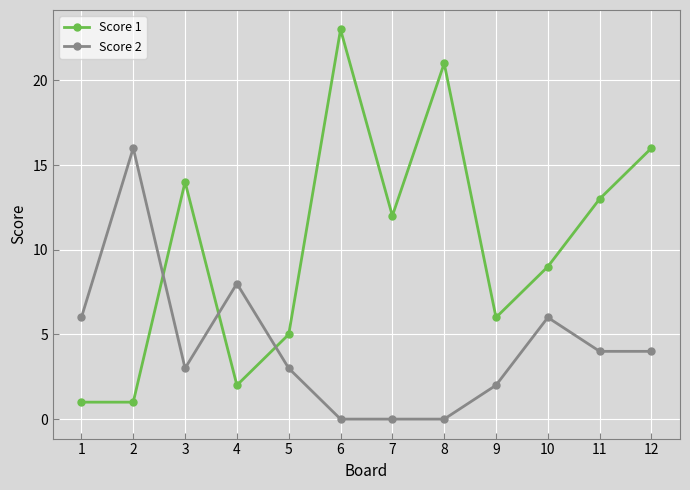

Which category has the highest value across all series?

6